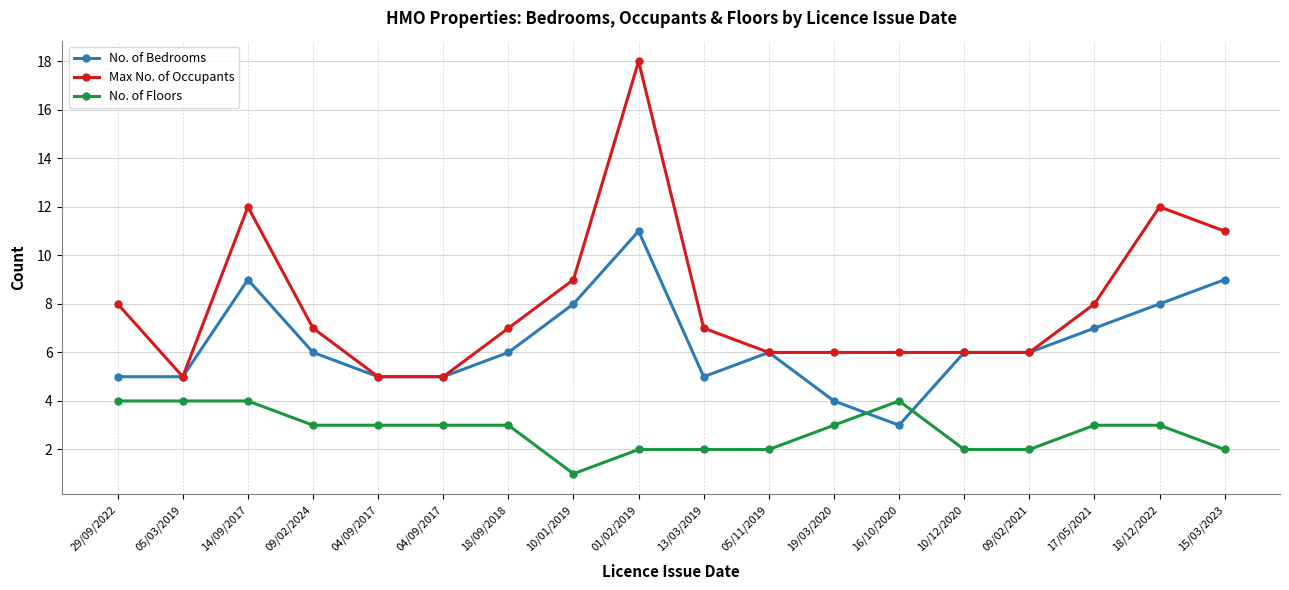

What are all the series names shown in the legend?

No. of Bedrooms, Max No. of Occupants, No. of Floors